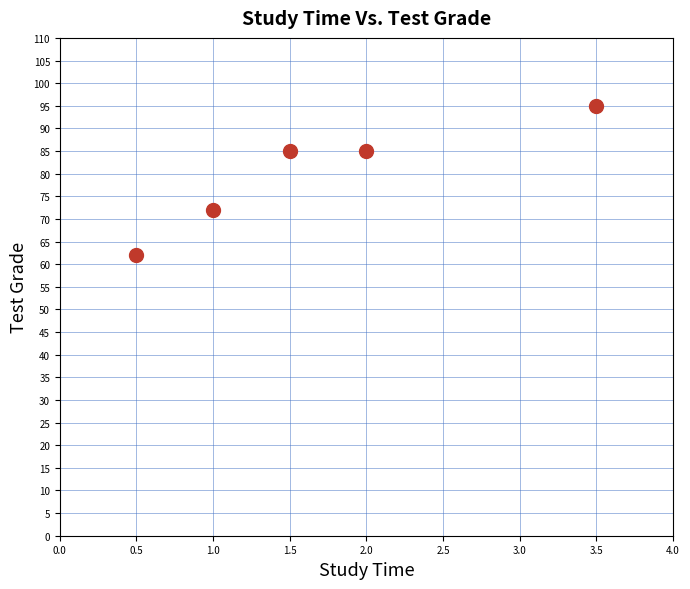

What is the average Y value?

80